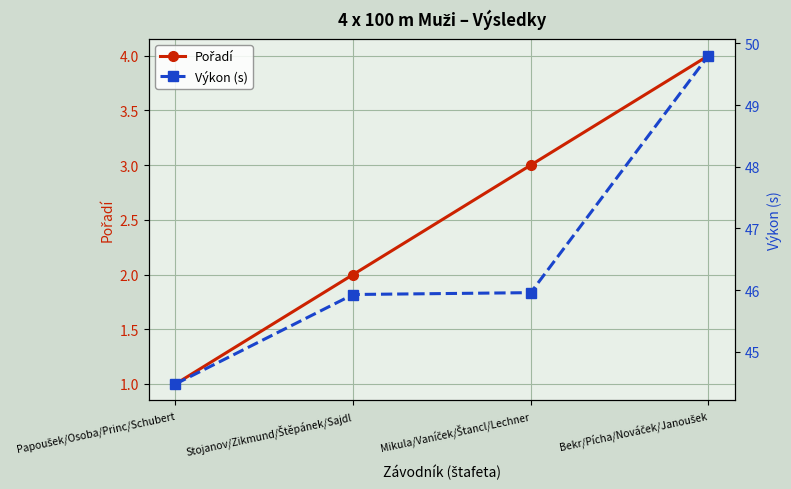

What is the sum of all Výkon (s) values?

186.2